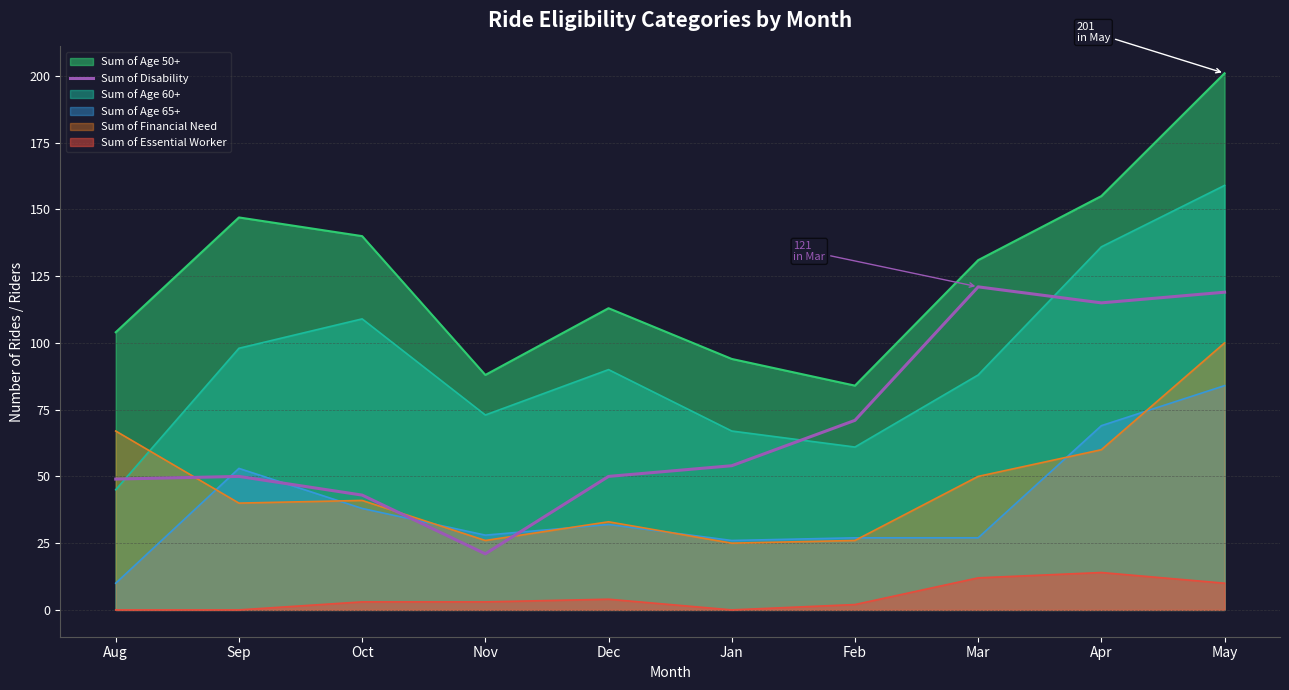

Is it true that the value at Nov is 21?

True